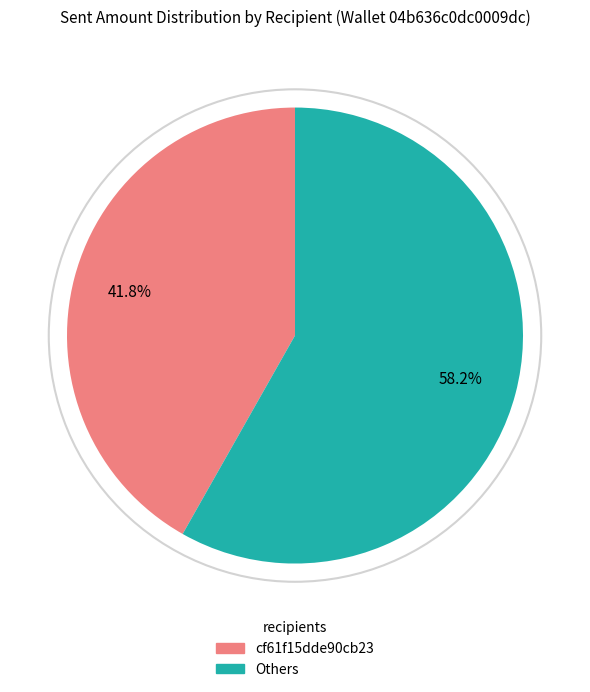

How many segments does this pie chart have?

2